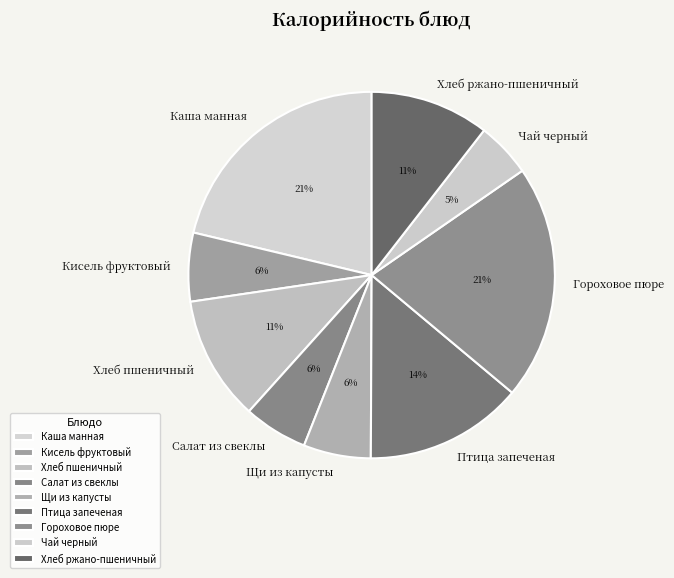

How many slices are in this pie chart?

9